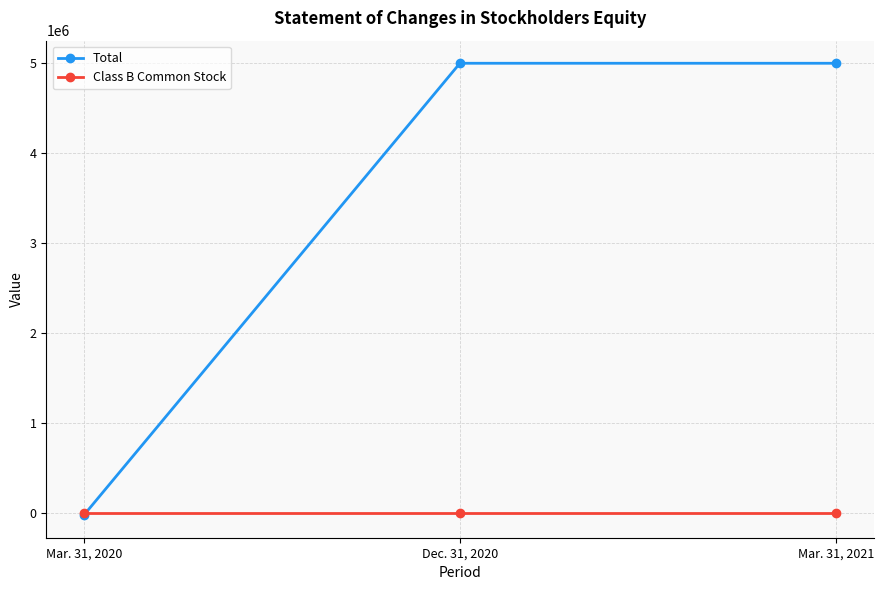

How many lines are shown in the chart?

2